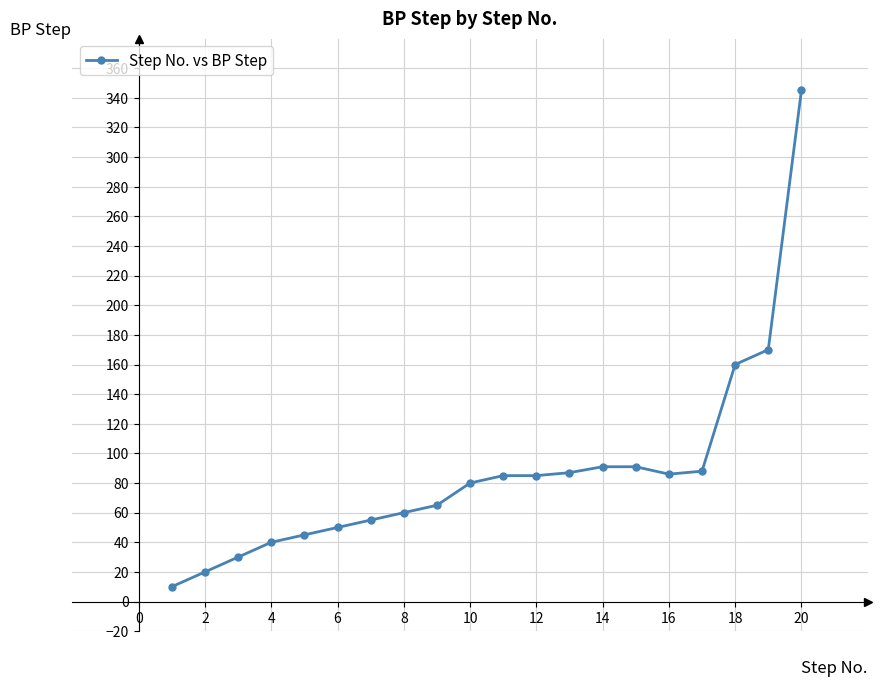

What is the difference between the maximum and second lowest values?

325